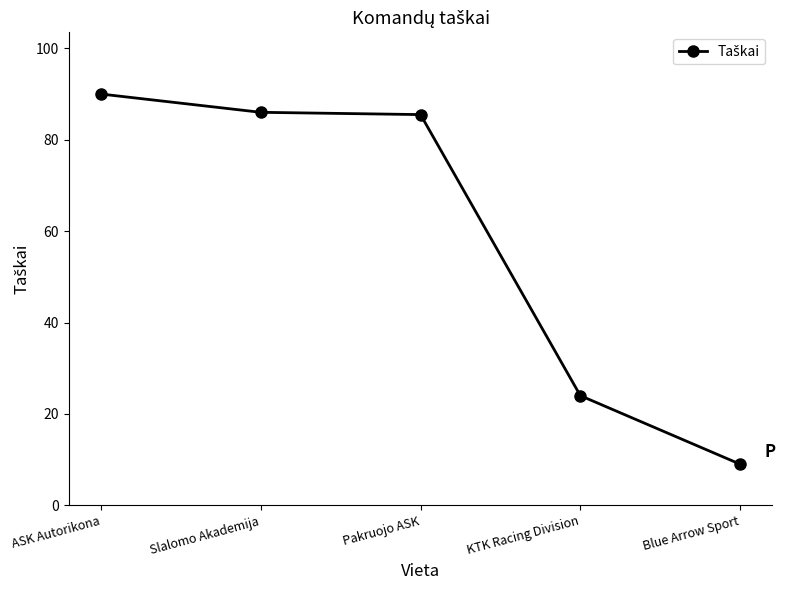

What is the change in value from Pakruojo ASK to KTK Racing Division?

-61.5